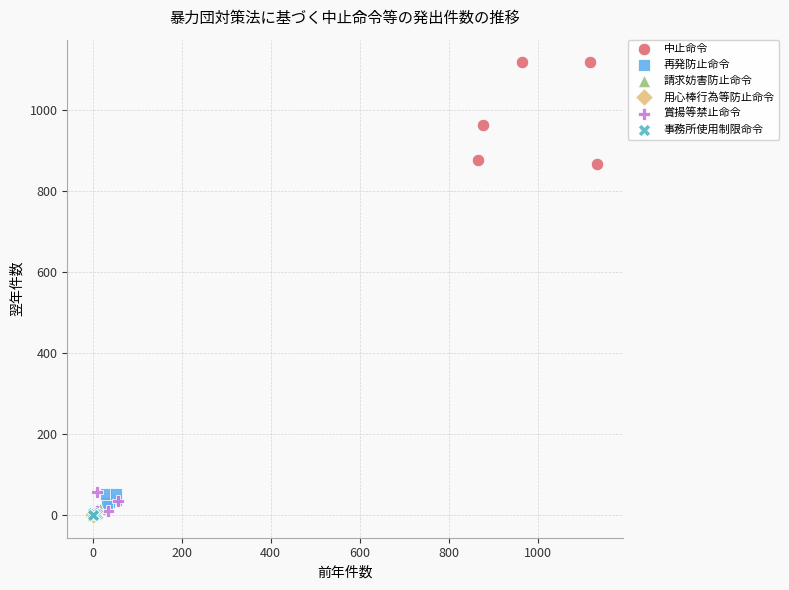

Which series has the largest Y range (max minus min)?

中止命令